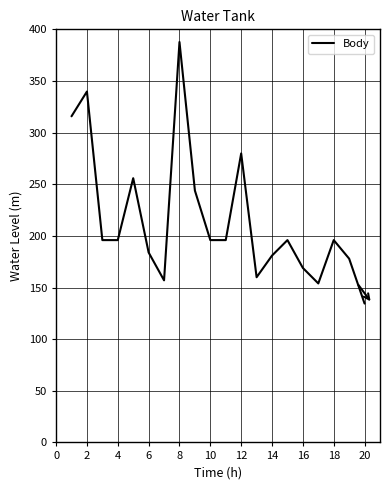

What is the greatest value displayed?

387.7